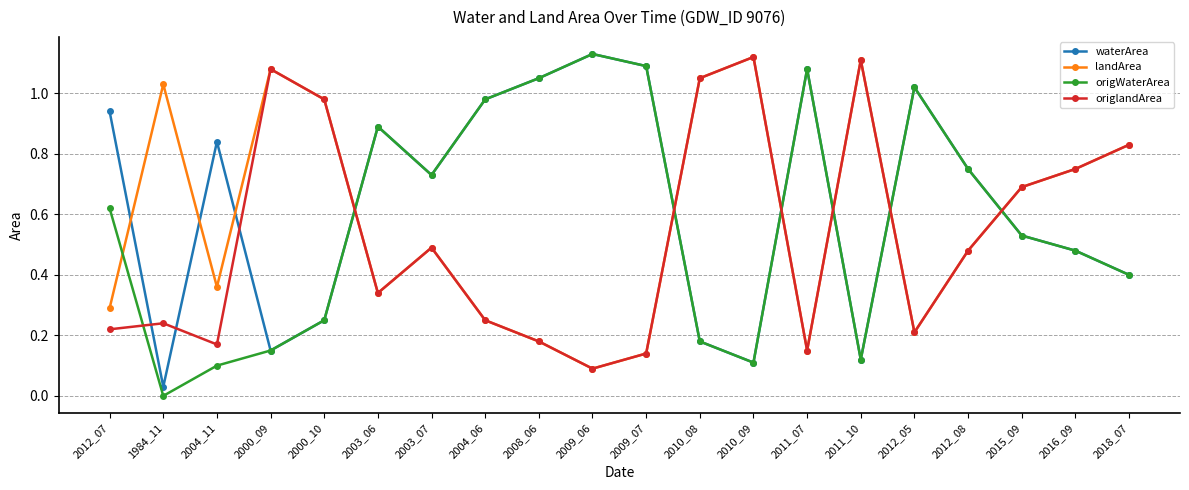

What is the sum of all origlandArea values?

10.6